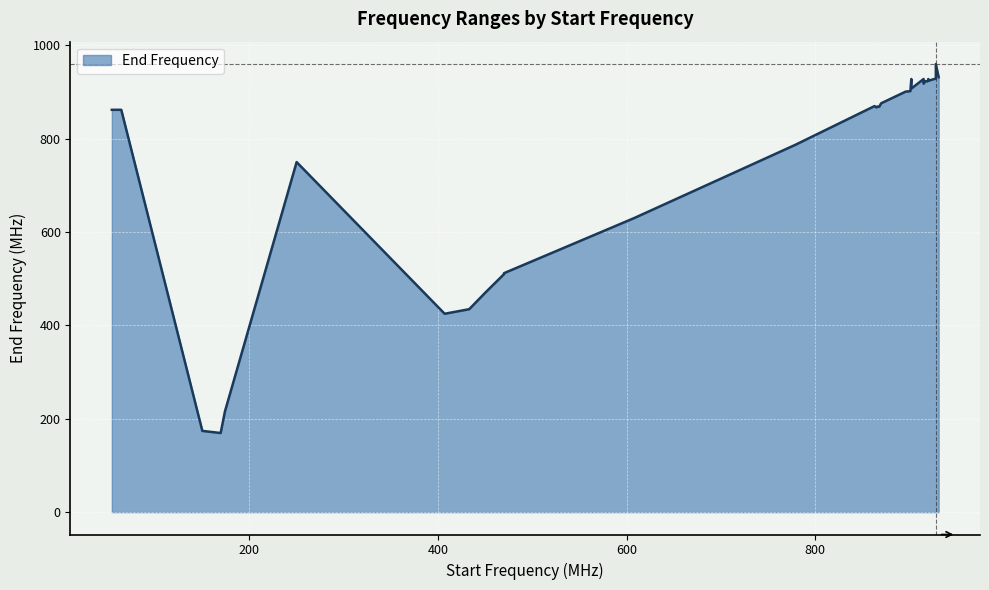

How many data points does each series have?

36